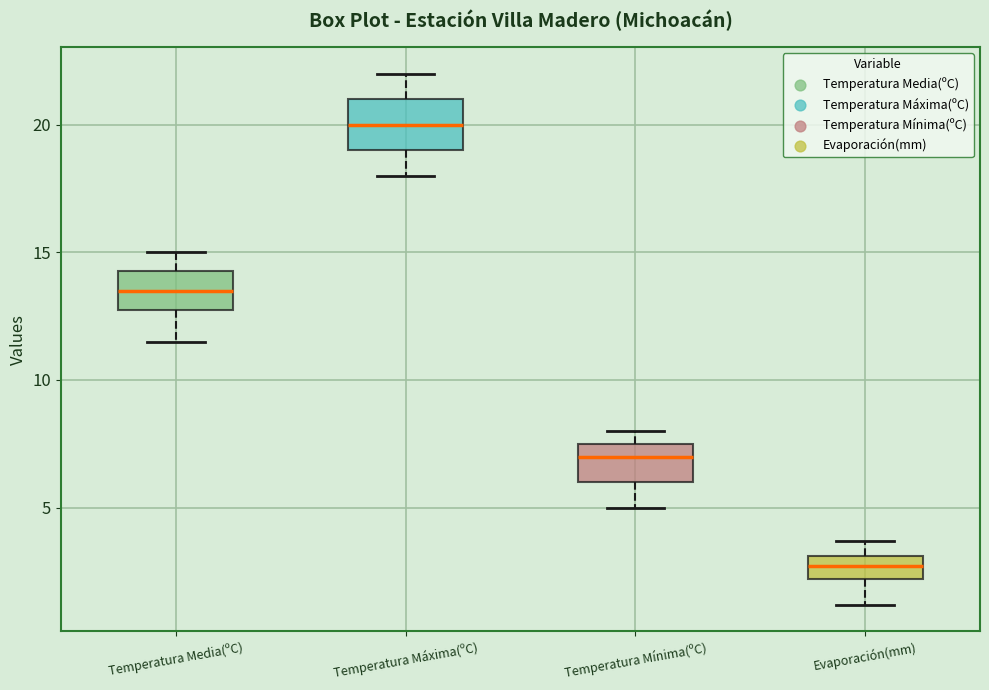

Reading left to right, transcribe this box plot: for each box, give where its median line is, the range the box spans, and where its two whiskers end, as read against the y-axis. The values are not printed on the chart, so give them approximately, as read against the axis.

Temperatura Media(ºC): median 13.5, box 13.0 to 14.5, whiskers 11.5 to 15.0
Temperatura Máxima(ºC): median 20.0, box 19.0 to 21.0, whiskers 18.0 to 22.0
Temperatura Mínima(ºC): median 7.0, box 6.0 to 7.5, whiskers 5.0 to 8.0
Evaporación(mm): median 2.5, box 2.0 to 3.0, whiskers 1.0 to 3.5